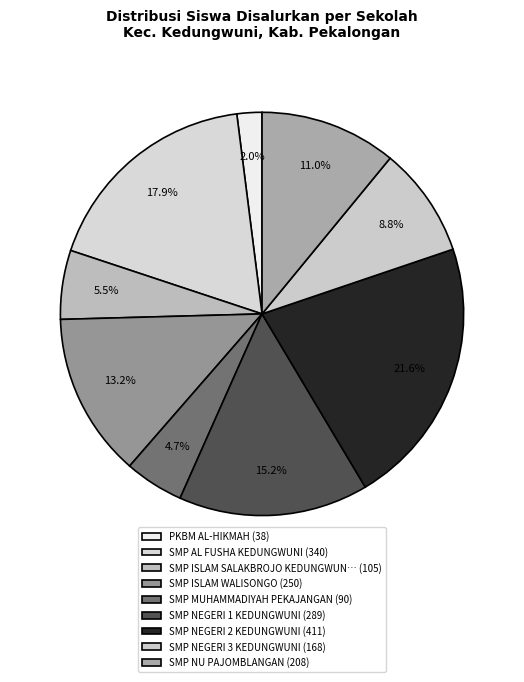

How many slices are in this pie chart?

9